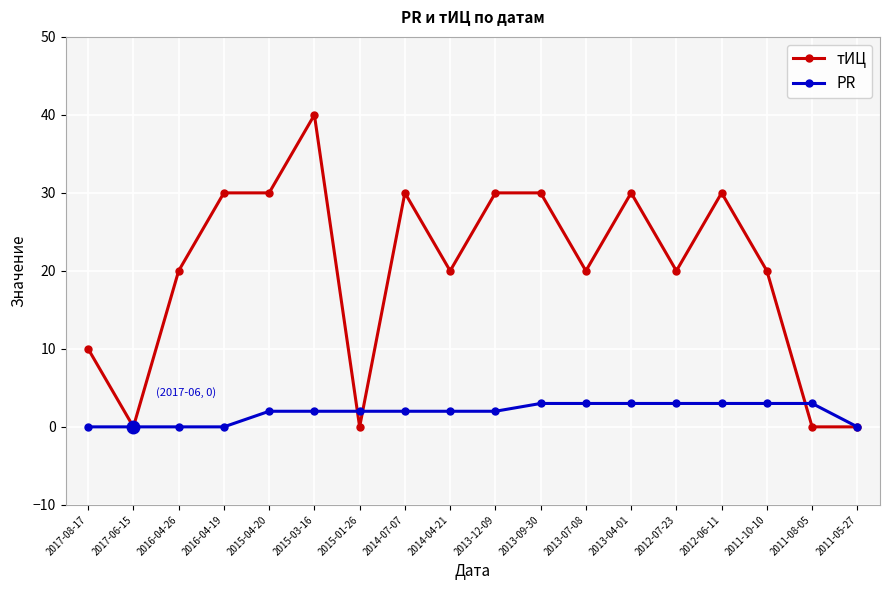

Reading left to right, what are all the values shown in this chart?

тИЦ: 2017-08-17=10	2017-06-15=0	2016-04-26=20	2016-04-19=30	2015-04-20=30	2015-03-16=40	2015-01-26=0	2014-07-07=30	2014-04-21=20	2013-12-09=30	2013-09-30=30	2013-07-08=20	2013-04-01=30	2012-07-23=20	2012-06-11=30	2011-10-10=20	2011-08-05=0	2011-05-27=0
PR: 2017-08-17=0	2017-06-15=0	2016-04-26=0	2016-04-19=0	2015-04-20=2	2015-03-16=2	2015-01-26=2	2014-07-07=2	2014-04-21=2	2013-12-09=2	2013-09-30=3	2013-07-08=3	2013-04-01=3	2012-07-23=3	2012-06-11=3	2011-10-10=3	2011-08-05=3	2011-05-27=0